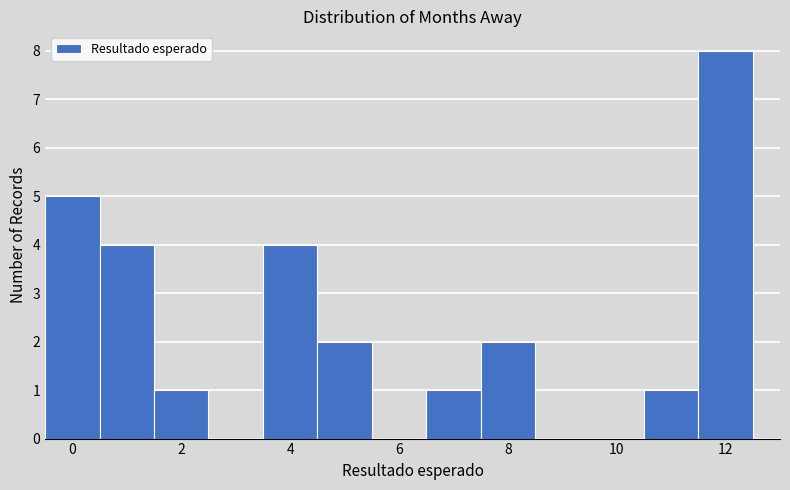

Which range on the x-axis has the tallest bar?

11.5 to 12.5